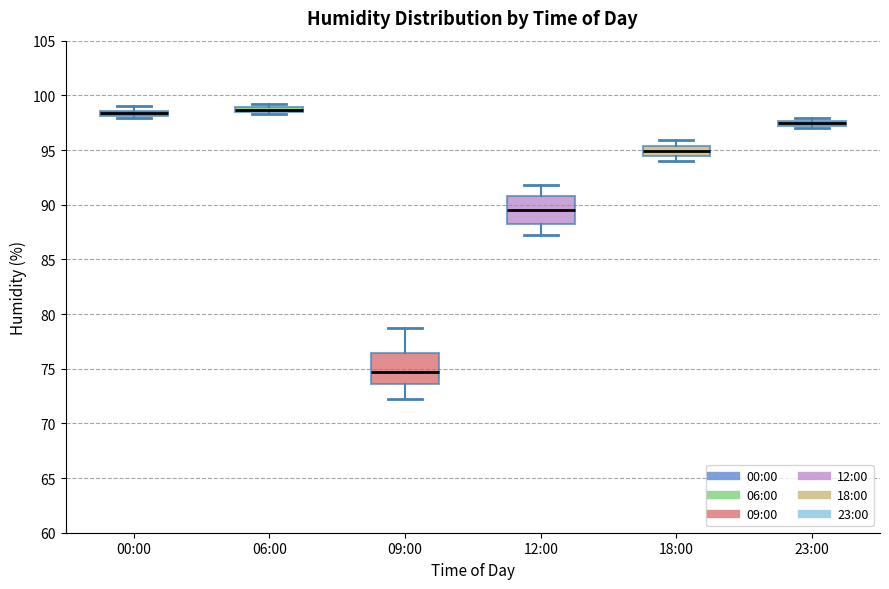

Which box has the lowest median line?

09:00